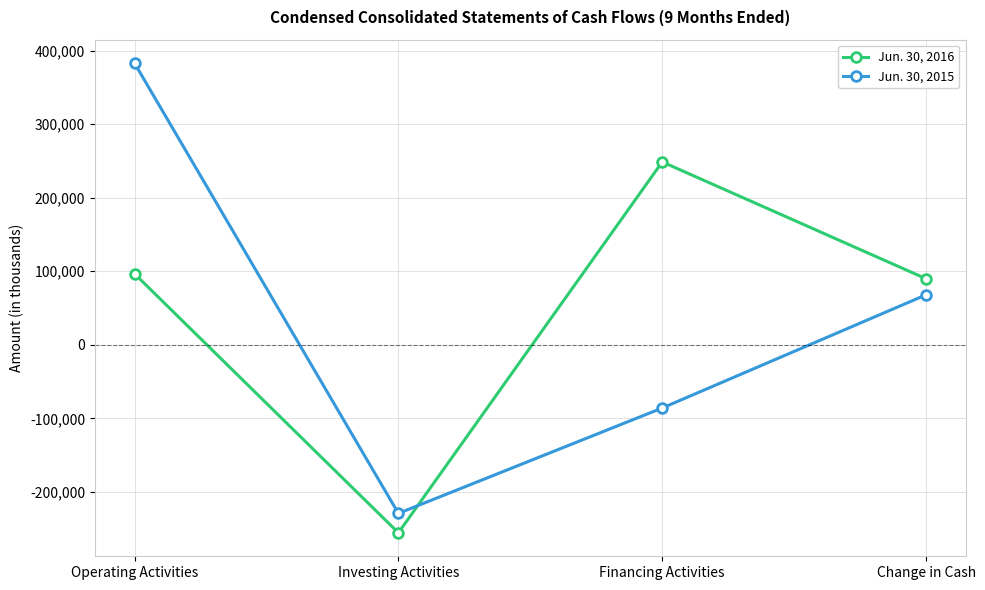

What is the difference between the highest and lowest values at Operating Activities?

286135